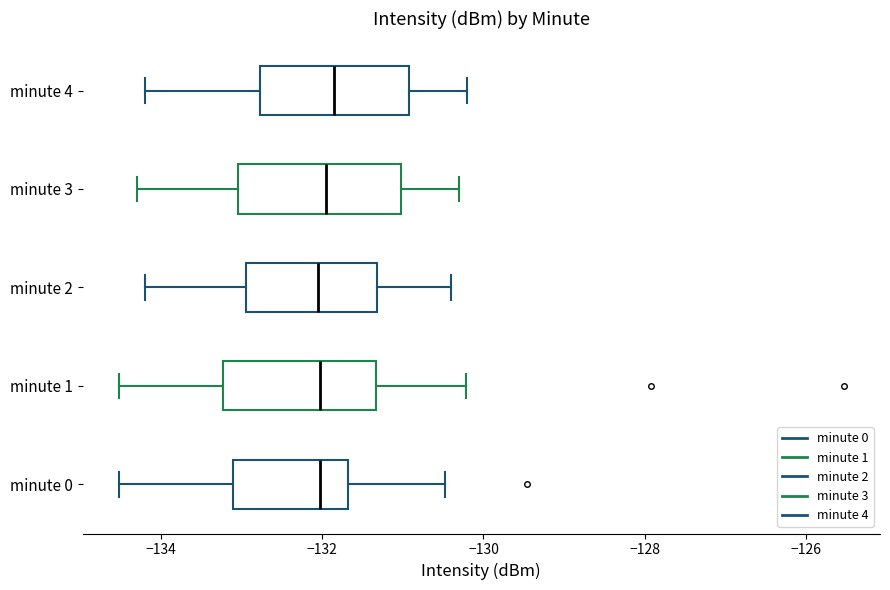

Reading bottom to top, transcribe this box plot: for each box, give where its median line is, the range the box spans, and where its two whiskers end, as read against the x-axis. The values are not printed on the chart, so give them approximately, as read against the axis.

minute 0: median -132.0, box -133.2 to -131.6, whiskers -134.6 to -130.4
minute 1: median -132.0, box -133.2 to -131.4, whiskers -134.6 to -130.2
minute 2: median -132.0, box -133.0 to -131.4, whiskers -134.2 to -130.4
minute 3: median -132.0, box -133.0 to -131.0, whiskers -134.2 to -130.2
minute 4: median -131.8, box -132.8 to -131.0, whiskers -134.2 to -130.2